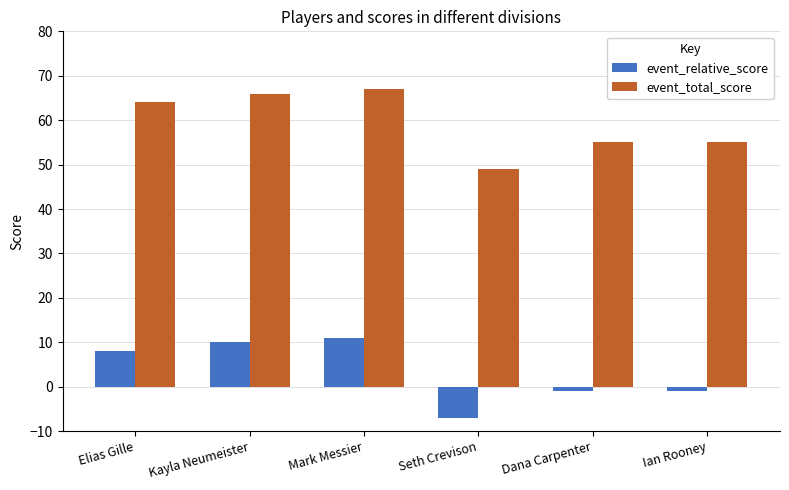

What is the maximum value shown in the chart?

67